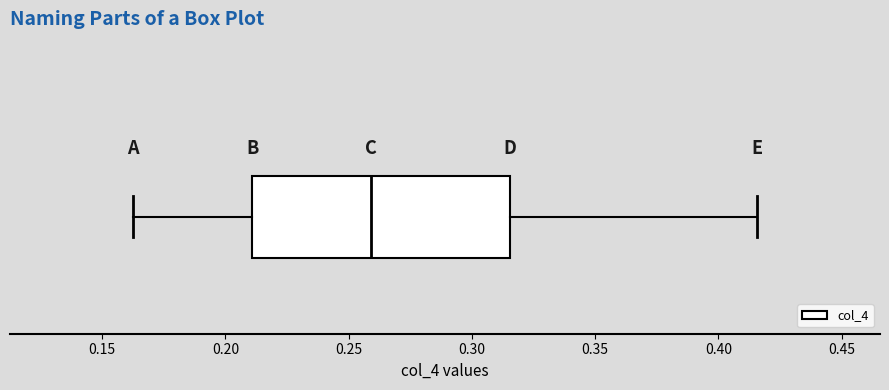

Where does the right whisker of the box end on the x-axis? The values are not printed on the chart, so give them approximately, as read against the axis.

0.415